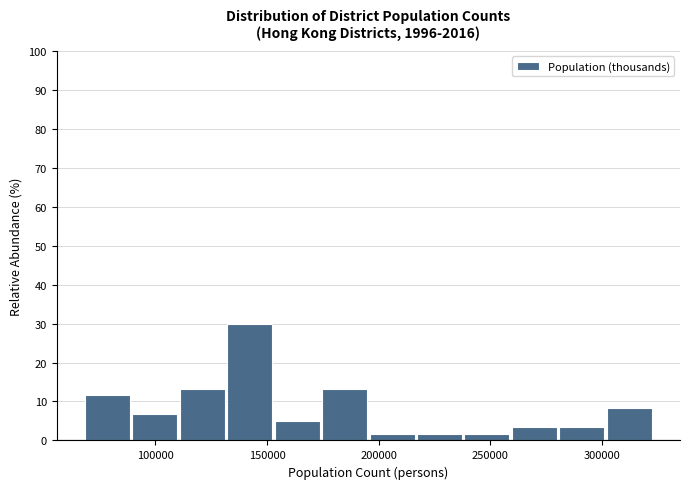

Reading left to right, transcribe this chart: for each bar, give the range it covers on the x-axis and its height. Neither the bar edges nor the heights are printed on the chart, so give them approximately, as read against the axes.

70000 to 90000: 12
90000 to 110000: 7
110000 to 130000: 13
130000 to 155000: 30
155000 to 175000: 5
175000 to 195000: 13
195000 to 215000: 2
215000 to 240000: 2
240000 to 260000: 2
260000 to 280000: 3
280000 to 300000: 3
300000 to 325000: 8